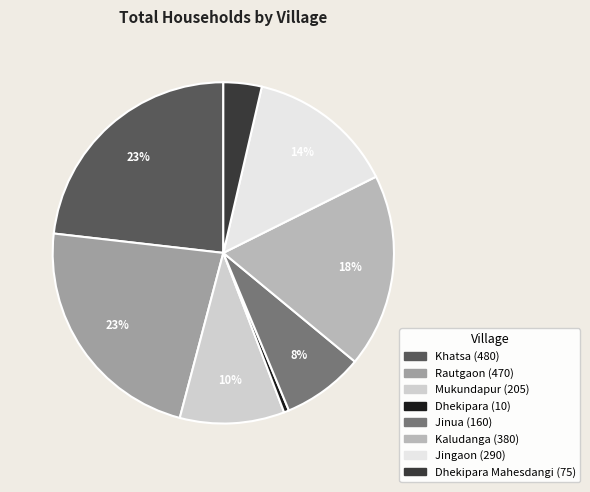

To the nearest percent, what is the average slice percentage?

12%